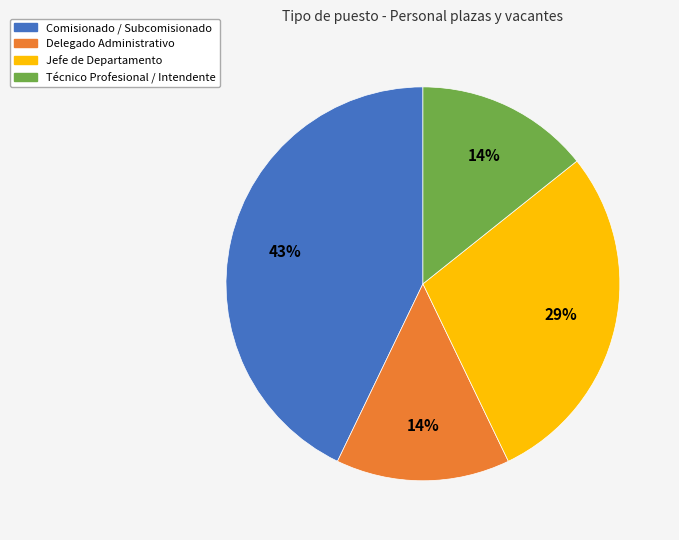

How many slices are in this pie chart?

4